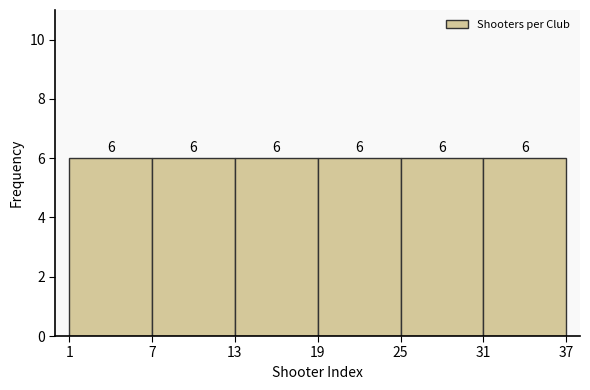

How tall is the bar that spans 7 to 13 on the x-axis?

6